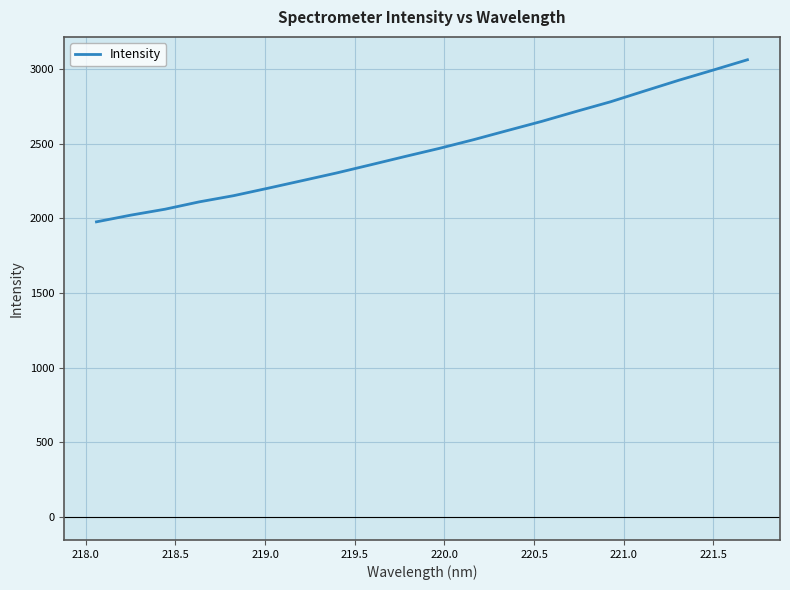

What is the minimum value shown in the chart?

1976.3